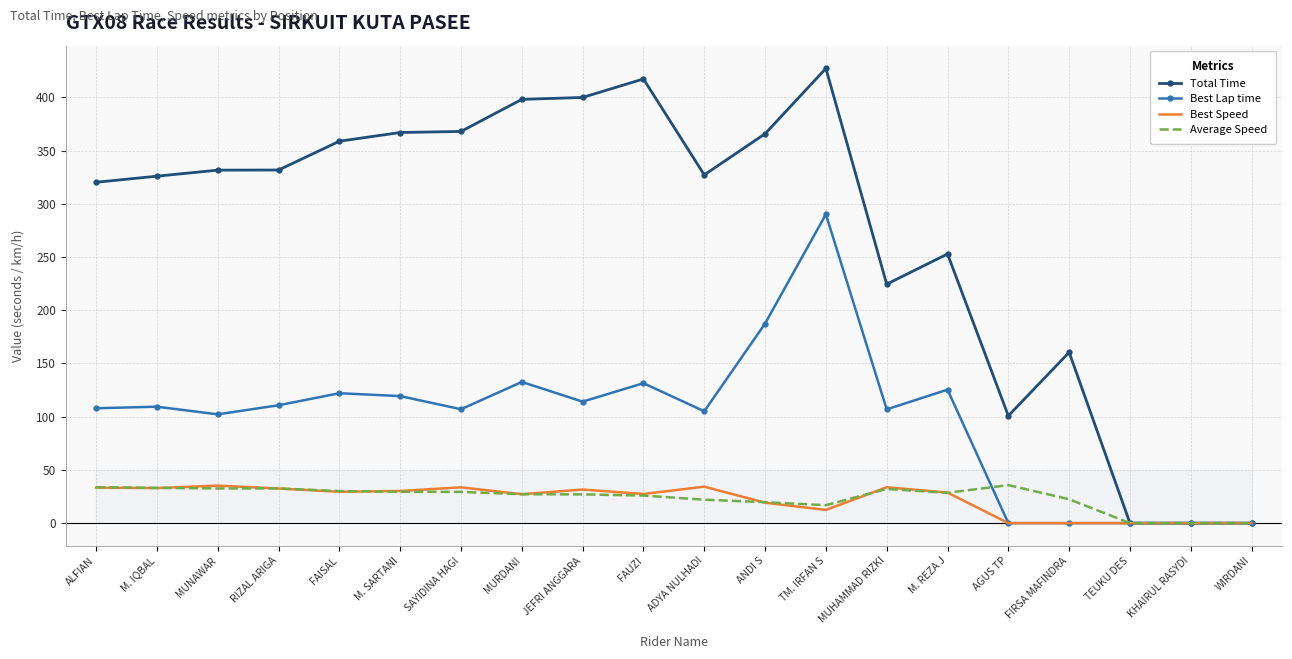

The value of Total Time at RIZAL ARIGA is 463.4. True or false?

False